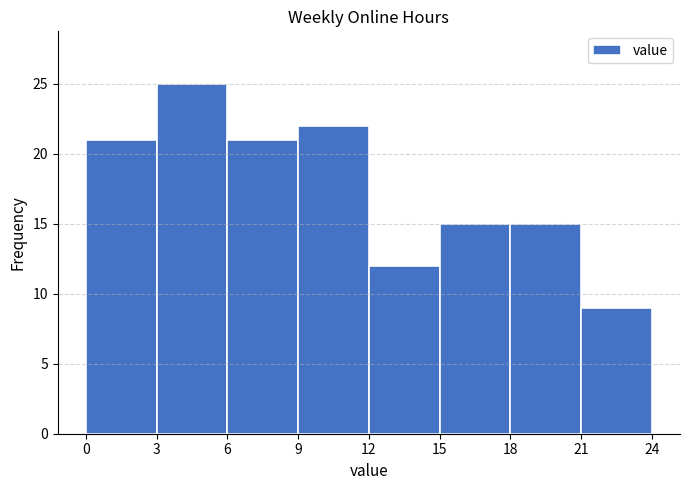

Reading left to right, transcribe this chart: for each bar, give the range it covers on the x-axis and its height. The values are not printed on the chart, so give them approximately, as read against the axis.

0 to 3: 21
3 to 6: 25
6 to 9: 21
9 to 12: 22
12 to 15: 12
15 to 18: 15
18 to 21: 15
21 to 24: 9